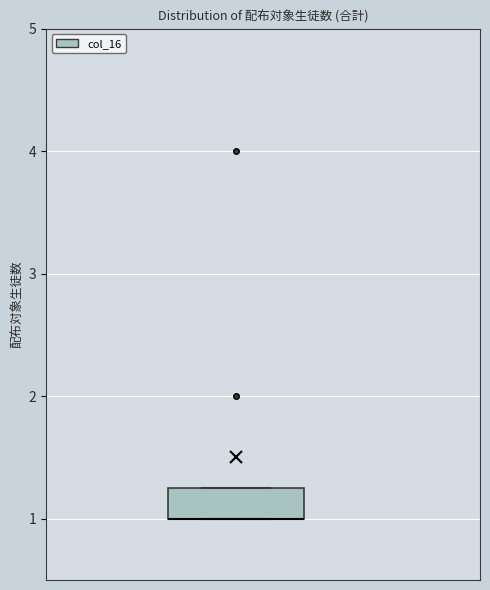

Read this box plot against the y-axis: the position of the median line, the range covered by the box, and the ends of both whiskers. The values are not printed on the chart, so give them approximately, as read against the axis.

median 1.0 (drawn on the box's lower edge), box 1.0 to 1.3, whiskers 1.0 to 1.3